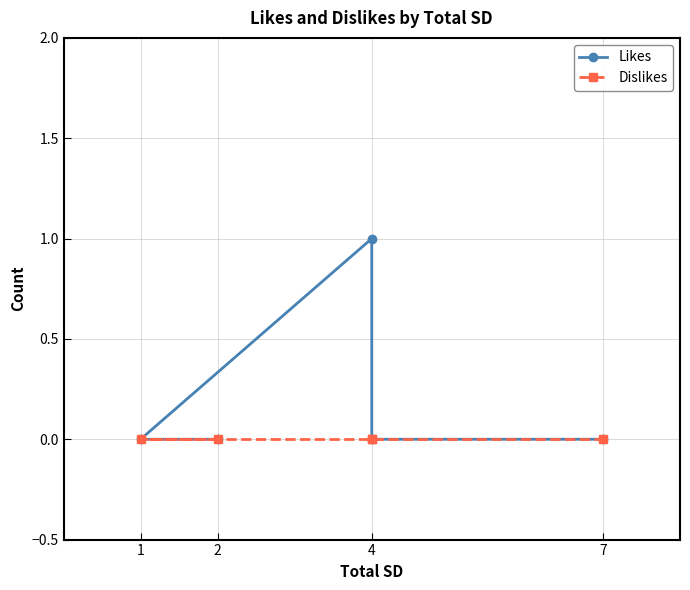

What are all the series names shown in the legend?

Likes, Dislikes